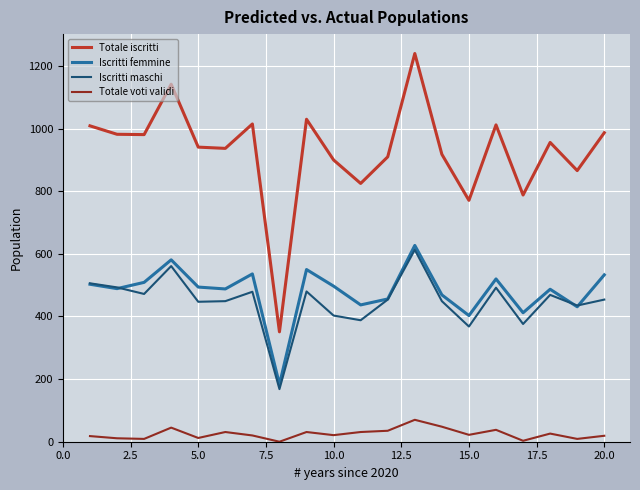

Which series has the largest total across all categories?

Totale iscritti